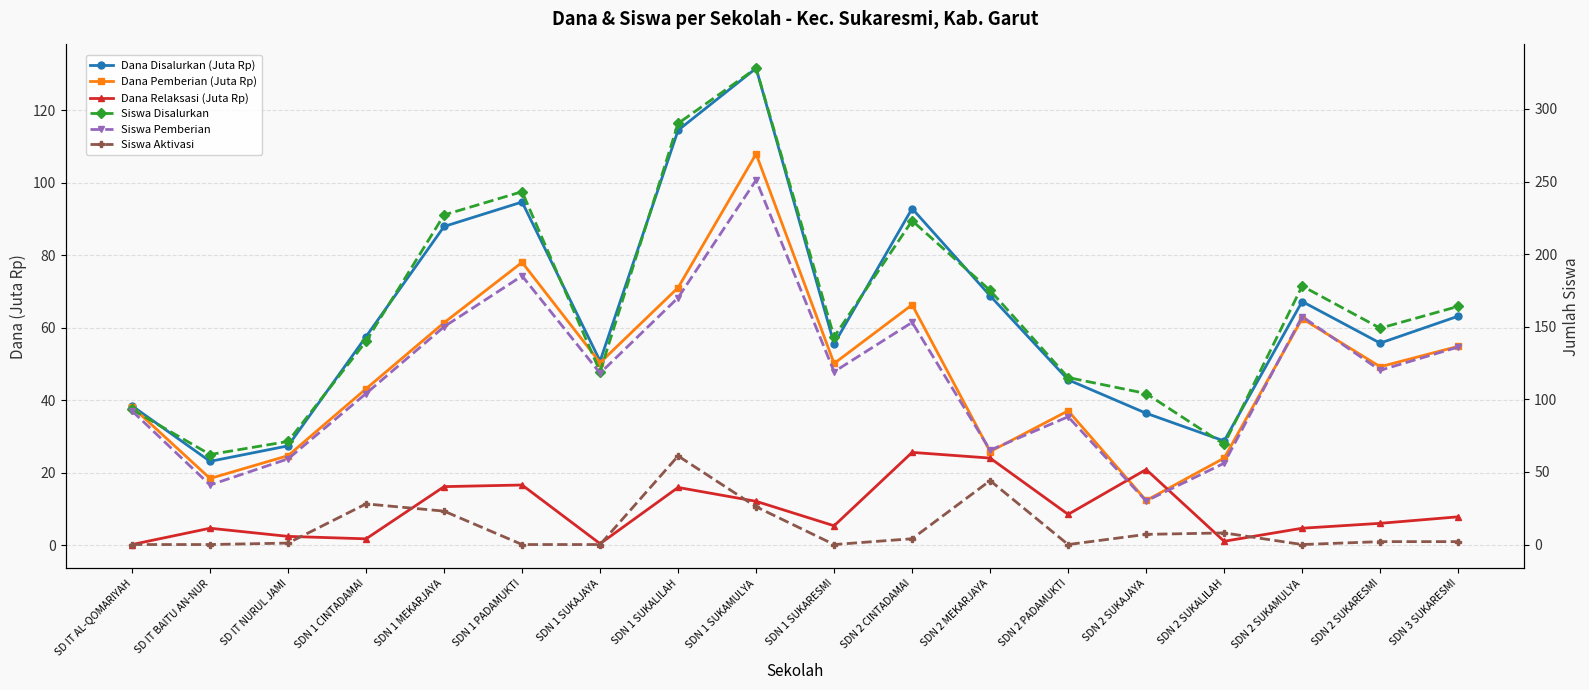

True or false: Siswa Aktivasi has a value of 13.8 at SDN 2 SUKALILAH.

False